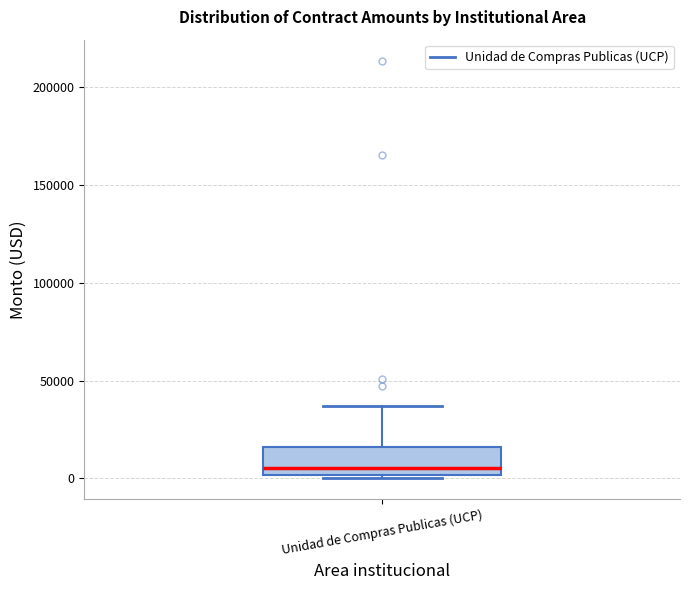

Read this box plot against the y-axis: the position of the median line, the range covered by the box, and the ends of both whiskers. The values are not printed on the chart, so give them approximately, as read against the axis.

median 5000, box 0 to 15000, whiskers 0 (just below the box's lower edge) to 35000